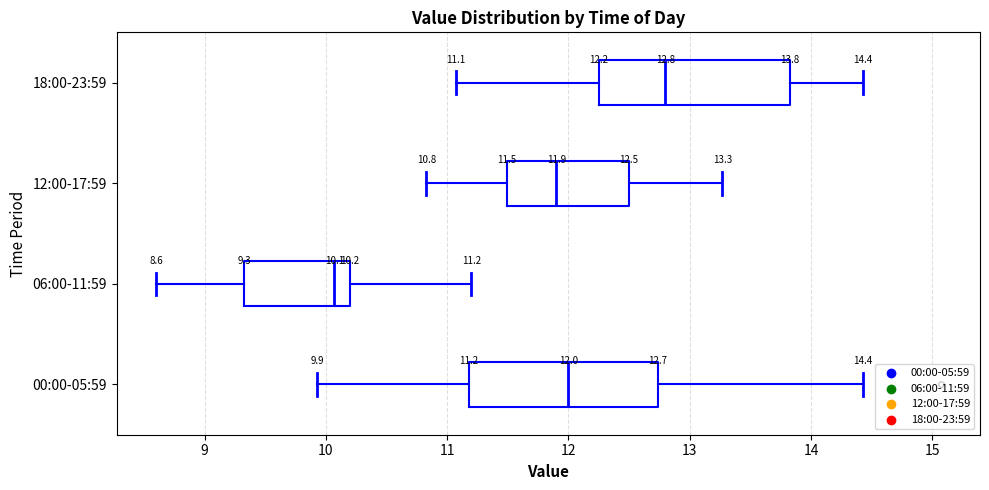

Which box has the furthest to the left median line?

06:00-11:59